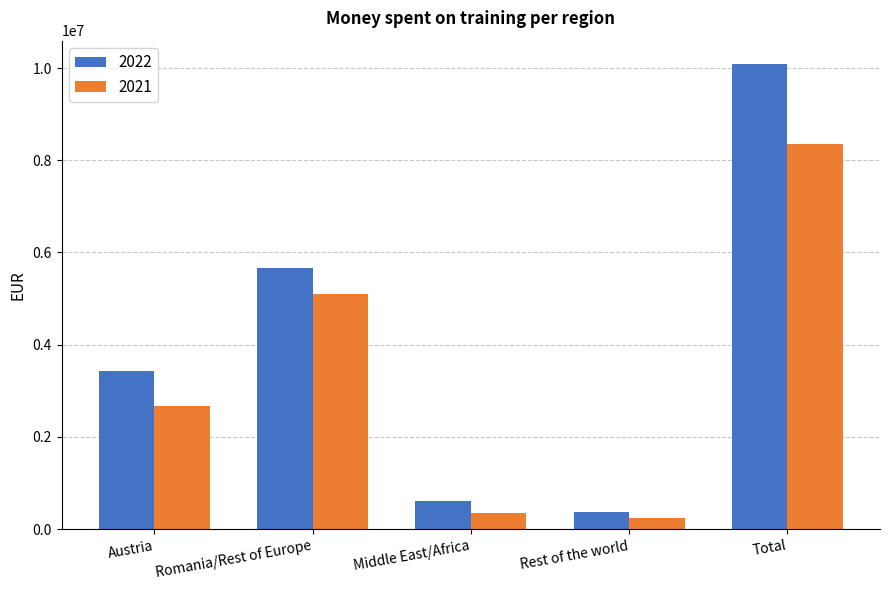

Reading left to right, what are all the values shown in this chart?

2022: Austria=3435294	Romania/Rest of Europe=5670768	Middle East/Africa=614903	Rest of the world=369132	Total=10090097
2021: Austria=2672471	Romania/Rest of Europe=5094527	Middle East/Africa=342242	Rest of the world=243485	Total=8352725